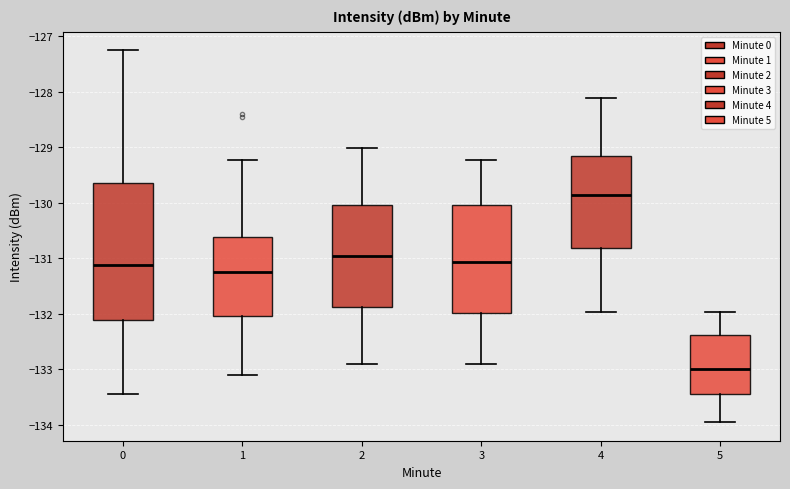

Reading left to right, read every box against the y-axis: the position of its median line, the range the box covers, and the ends of its whiskers. The values are not printed on the chart, so give them approximately, as read against the axis.

0: median -131.1, box -132.1 to -129.6, whiskers -133.4 to -127.3
1: median -131.2, box -132.0 to -130.6, whiskers -133.1 to -129.2
2: median -131.0, box -131.9 to -130.0, whiskers -132.9 to -129.0
3: median -131.1, box -132.0 to -130.0, whiskers -132.9 to -129.2
4: median -129.9, box -130.8 to -129.1, whiskers -132.0 to -128.1
5: median -133.0, box -133.4 to -132.4, whiskers -133.9 to -132.0